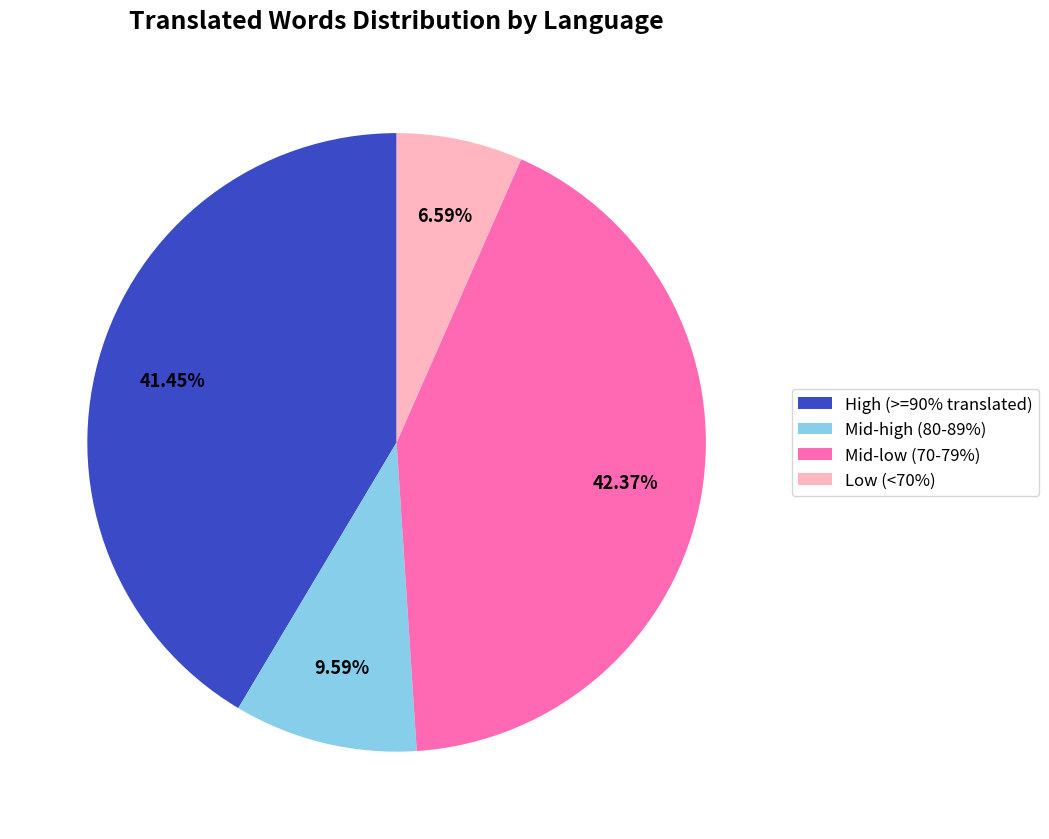

Does any single category account for the majority?

No